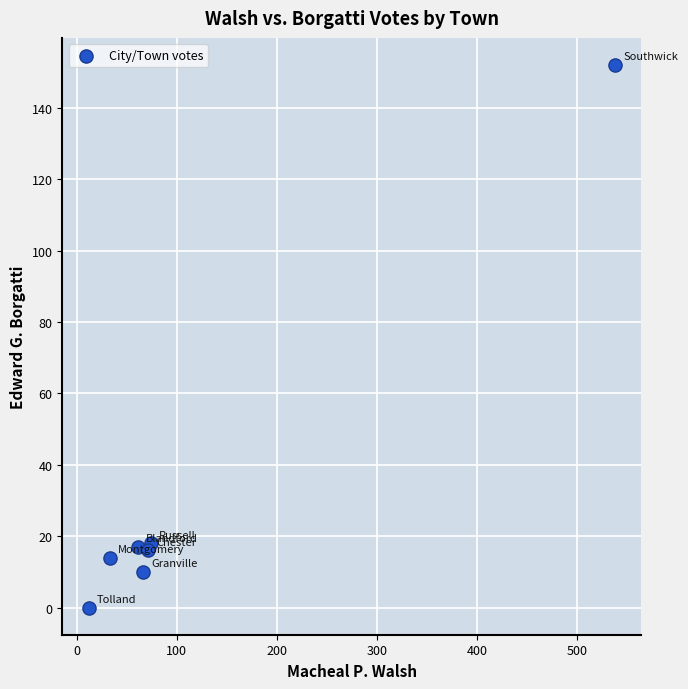

What is the range of X values (max minus min)?

526